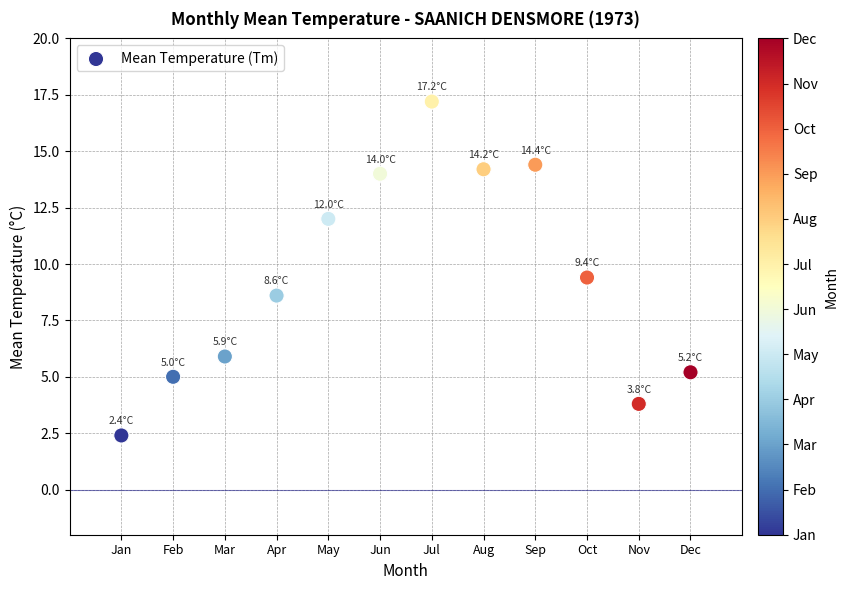

What is the average Y value?

9.3